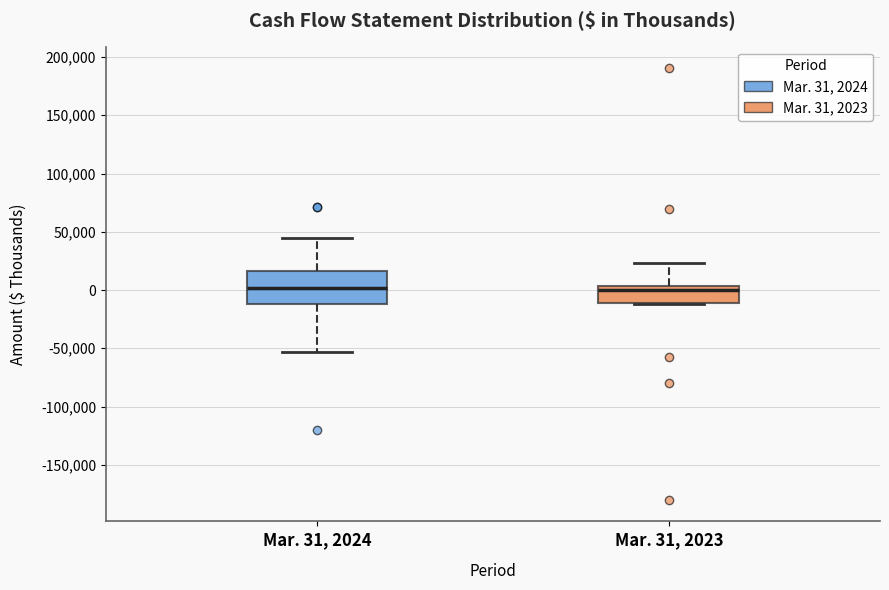

Where is the lower edge of the box for Mar. 31, 2024 on the y-axis? The values are not printed on the chart, so give them approximately, as read against the axis.

-10000